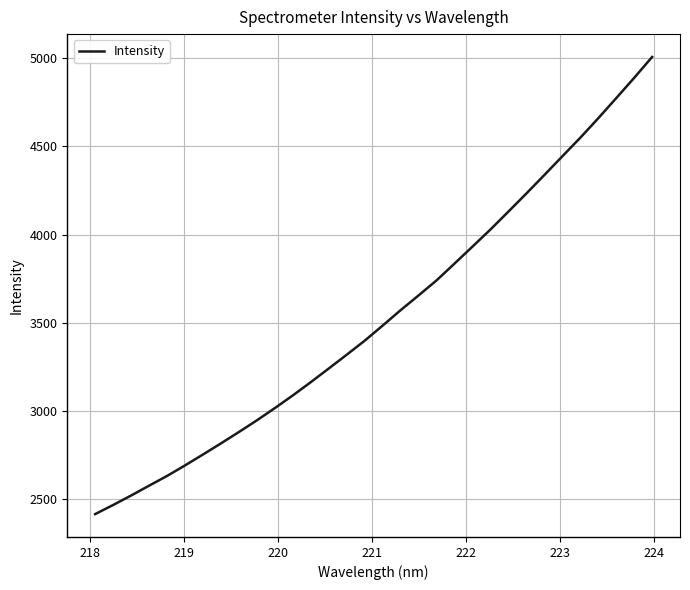

What is the greatest value displayed?

5007.9